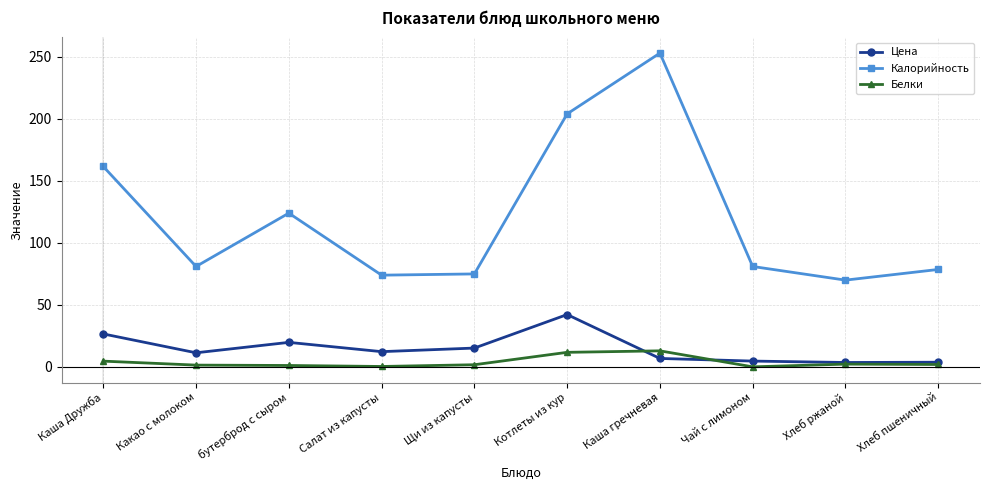

What is the greatest value displayed?

253.0